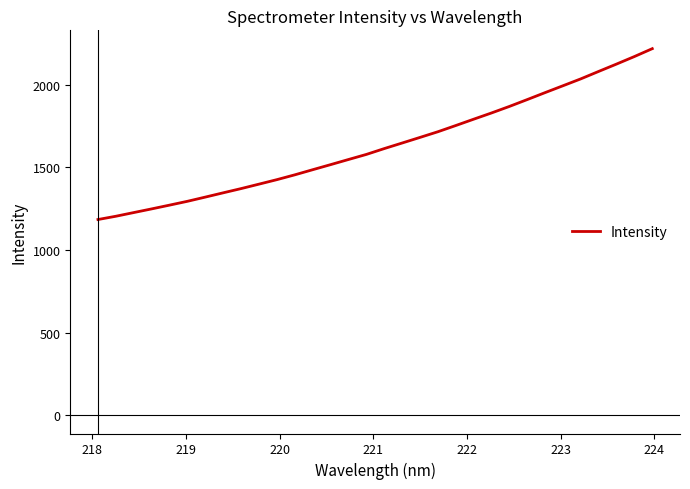

What is the minimum value shown in the chart?

1183.7